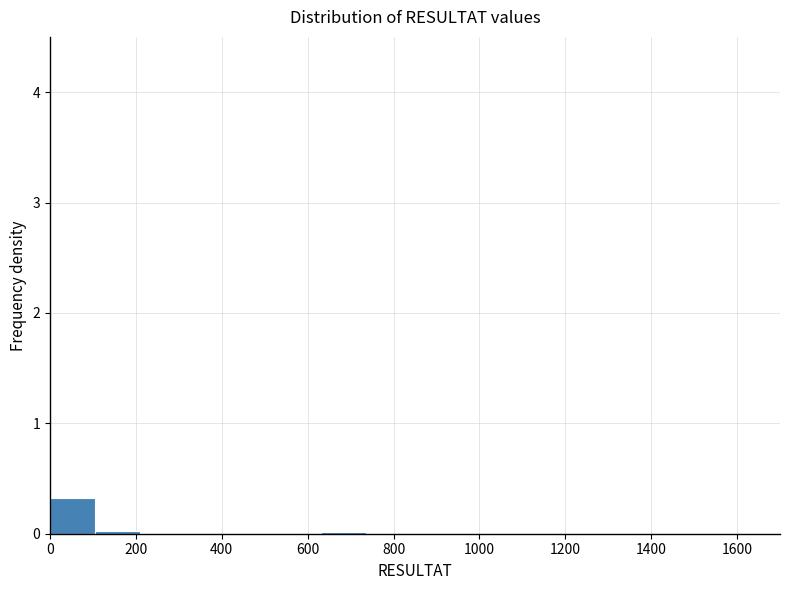

Reading left to right, transcribe this chart: for each bar, give the range it covers on the x-axis and its height. Neither the bar edges nor the heights are printed on the chart, so give them approximately, as read against the axes.

0 to 100: 0.3
100 to 220: under 0.1
220 to 320: 0
320 to 420: 0
420 to 520: 0
520 to 640: 0
640 to 740: under 0.1
740 to 840: 0
840 to 940: 0
940 to 1060: 0
1060 to 1160: 0
1160 to 1260: 0
1260 to 1360: 0
1360 to 1480: 0
1480 to 1580: under 0.1